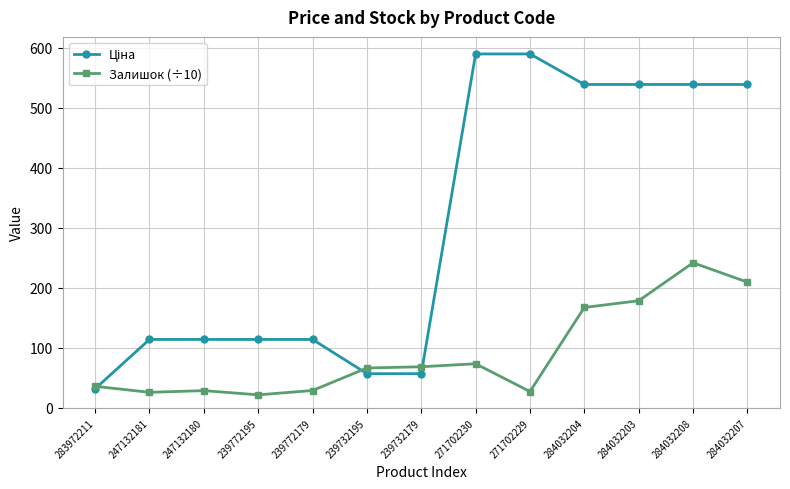

What is the label of the 10th point from the left?

284032204